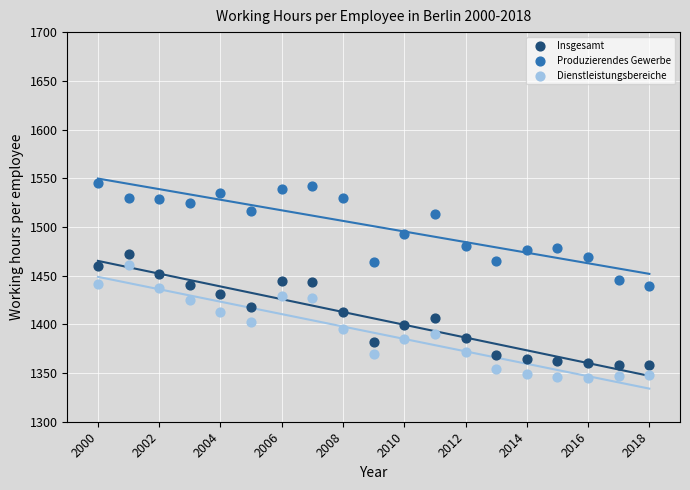

Which series reaches the minimum Y coordinate?

Dienstleistungsbereiche